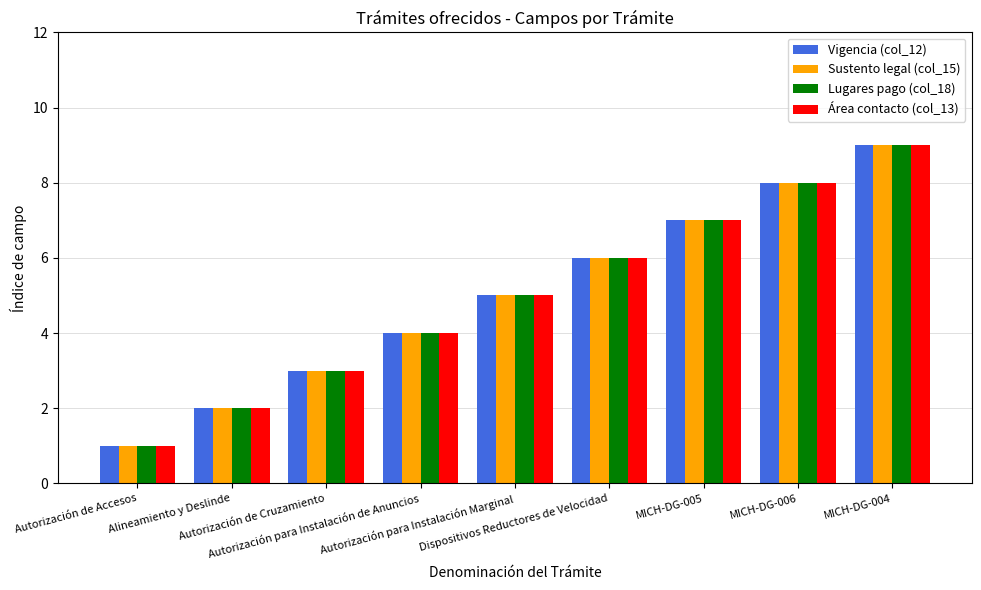

How many groups of bars are there?

9